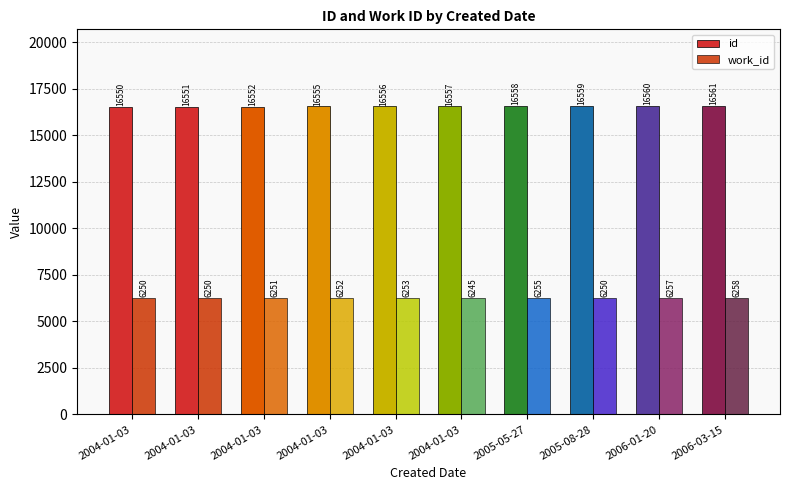

What are all the series names shown in the legend?

id, work_id